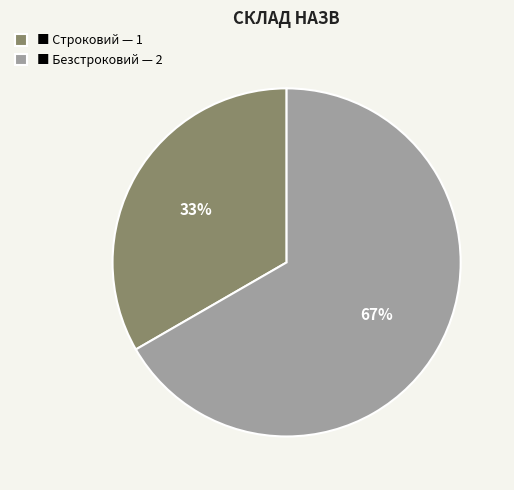

Between ■ Безстроковий — 2 and ■ Строковий — 1, which is larger?

■ Безстроковий — 2